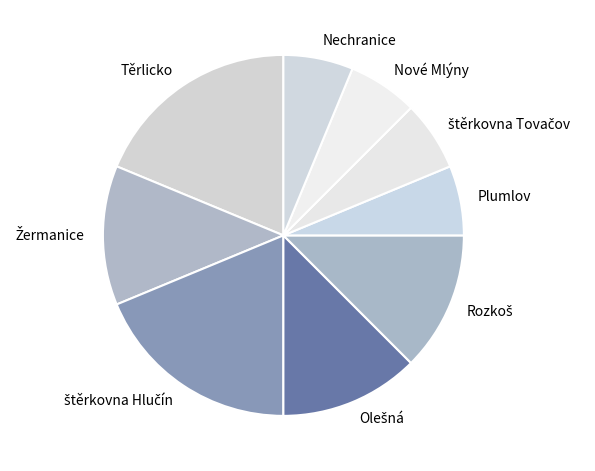

True or false: Nechranice accounts for 1% of the total.

False